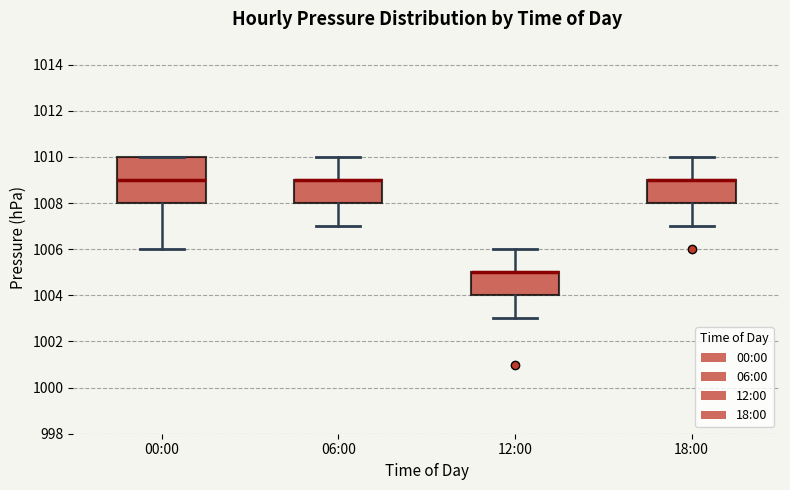

Where is the lower edge of the box for 12:00 on the y-axis? The values are not printed on the chart, so give them approximately, as read against the axis.

1004